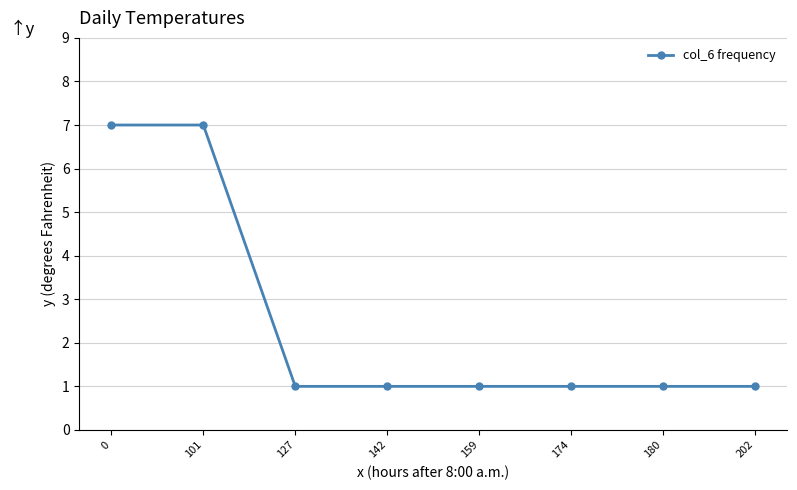

What is the difference between the second highest and second lowest values?

6